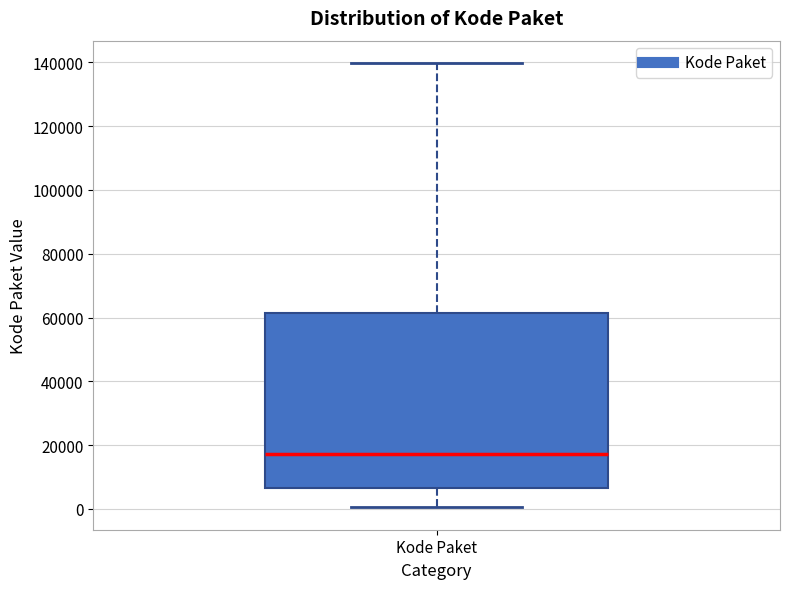

Transcribe this box plot: give where the median line is, the range the box spans, and where the two whiskers end, as read against the y-axis. The values are not printed on the chart, so give them approximately, as read against the axis.

median 18000, box 6000 to 62000, whiskers 0 to 140000